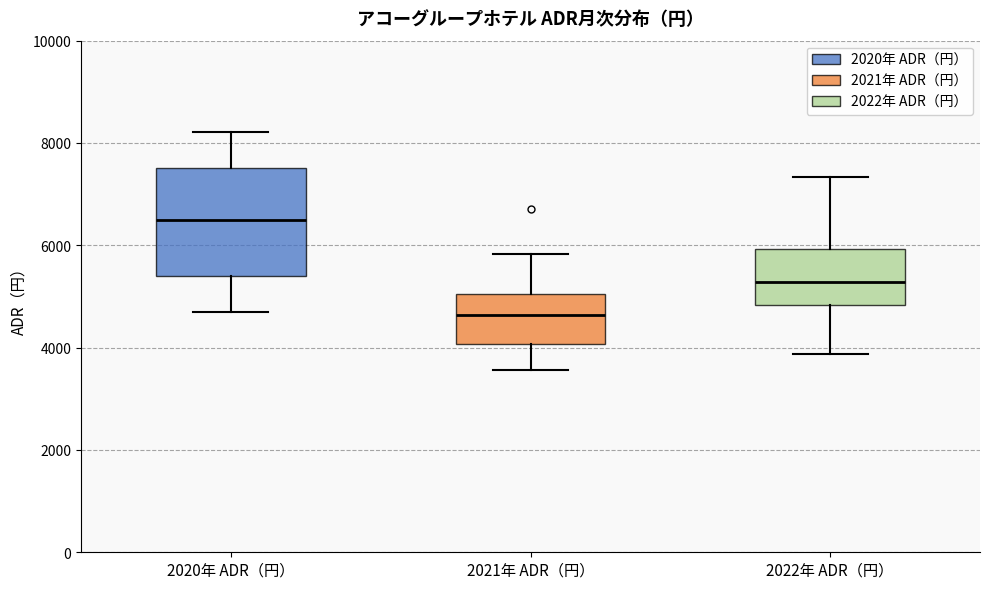

Reading left to right, read every box against the y-axis: the position of its median line, the range the box covers, and the ends of its whiskers. The values are not printed on the chart, so give them approximately, as read against the axis.

2020年 ADR（円）: median 6600, box 5400 to 7600, whiskers 4800 to 8200
2021年 ADR（円）: median 4600, box 4000 to 5000, whiskers 3600 to 5800
2022年 ADR（円）: median 5200, box 4800 to 6000, whiskers 3800 to 7400